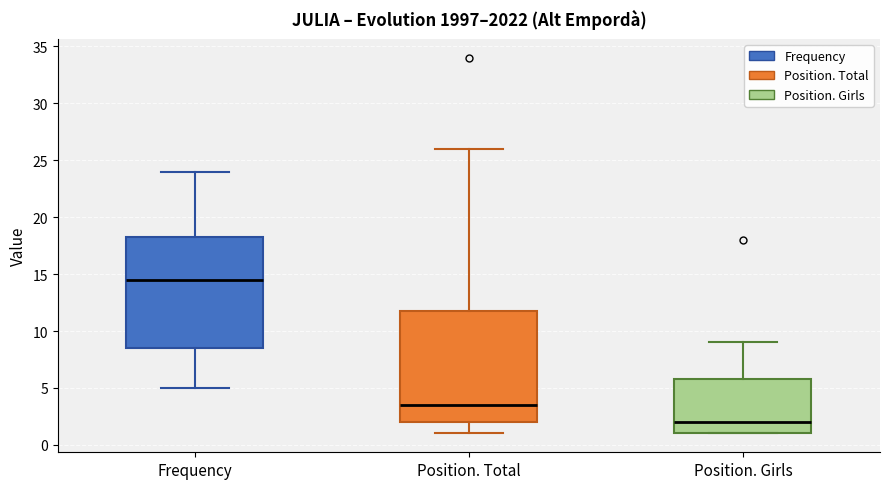

Which box has the lowest median line?

Position. Girls